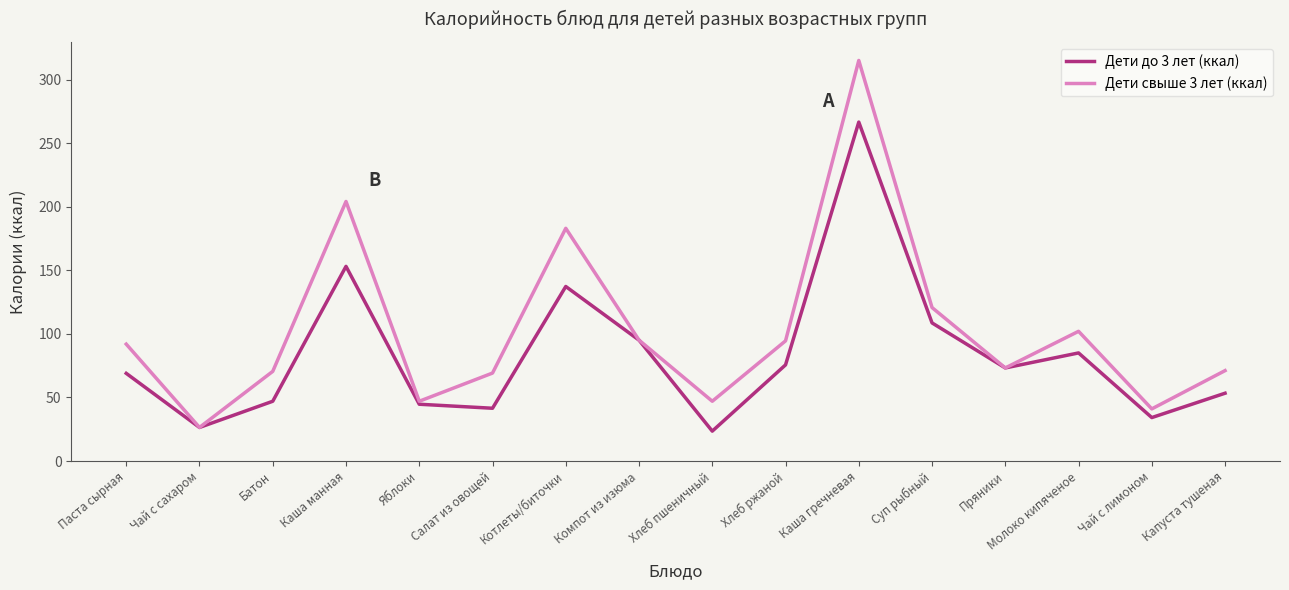

What position from the left is Каша гречневая?

11